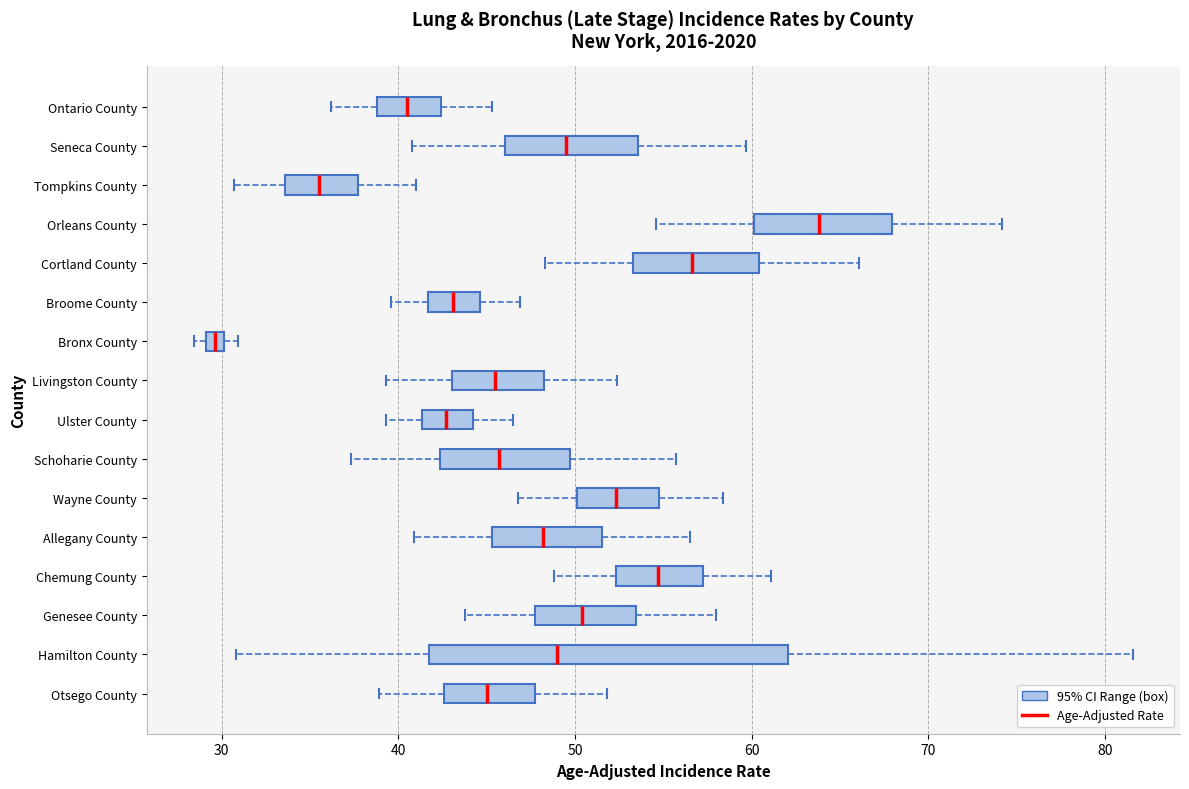

Which box is the widest, from its left edge to its right edge?

Hamilton County